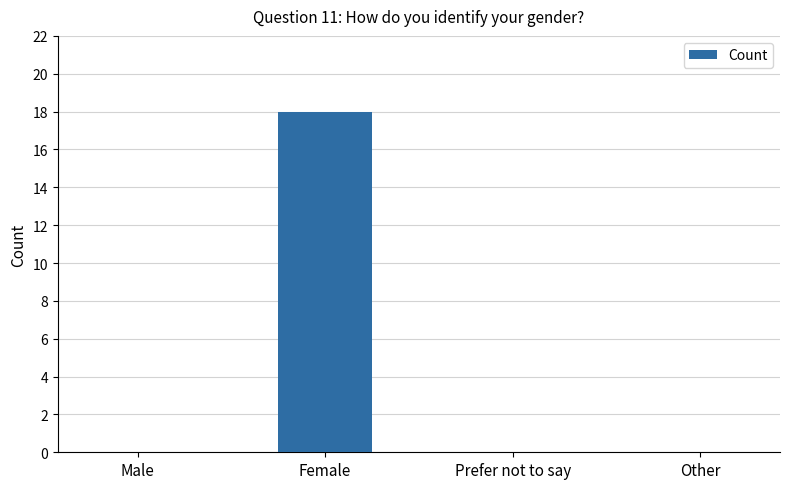

What is the maximum value shown in the chart?

18